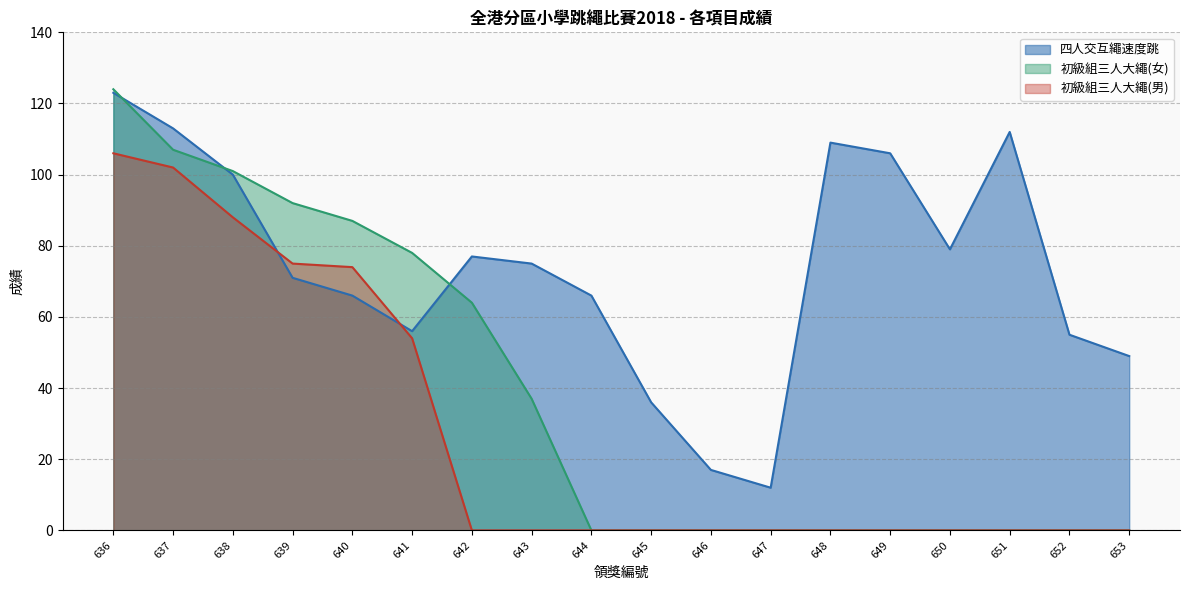

The 四人交互繩速度跳 series shows 36 at 645. True or false?

True